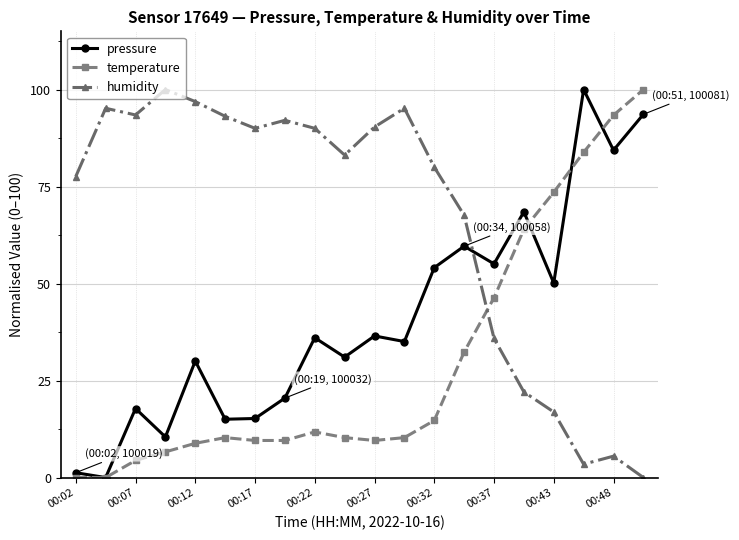

What is the greatest value displayed?

100.0